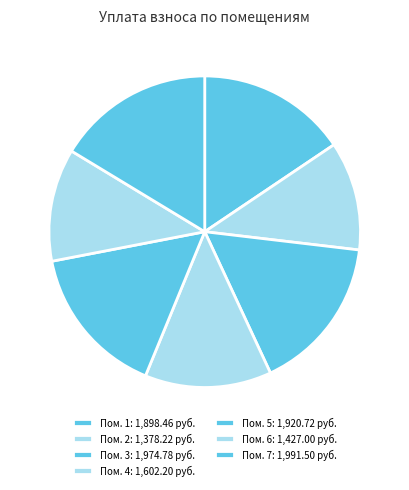

Count the number of slices in the pie.

7